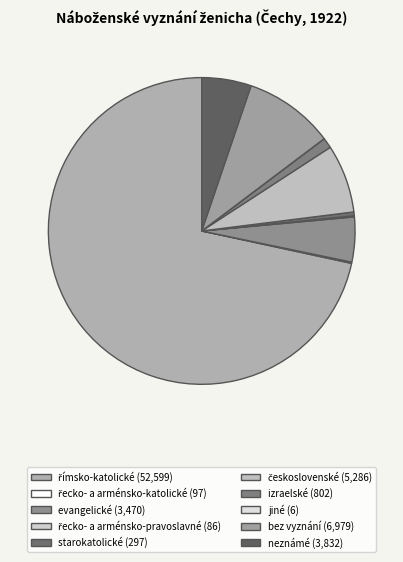

Is it true that jiné is 11% of the pie?

False